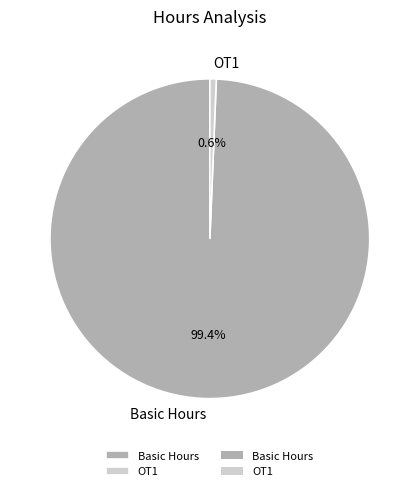

Which slice represents more than half of the pie?

Basic Hours